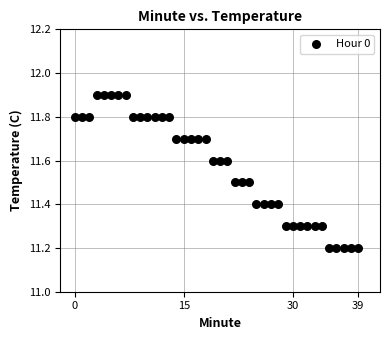

What is the range of Y values (max minus min)?

0.7